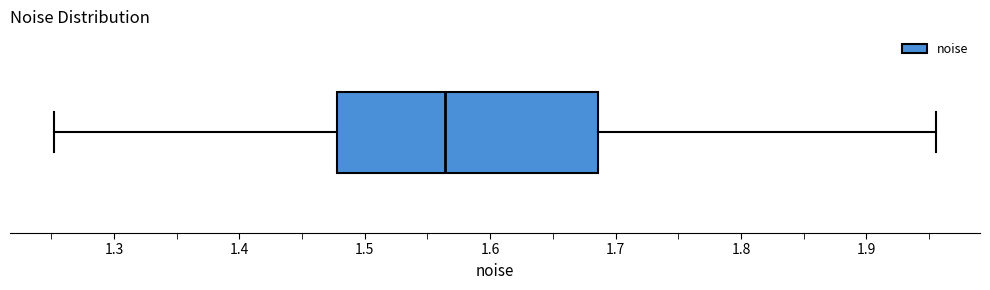

Read this box plot against the x-axis: the position of the median line, the range covered by the box, and the ends of both whiskers. The values are not printed on the chart, so give them approximately, as read against the axis.

median 1.56, box 1.48 to 1.69, whiskers 1.25 to 1.96